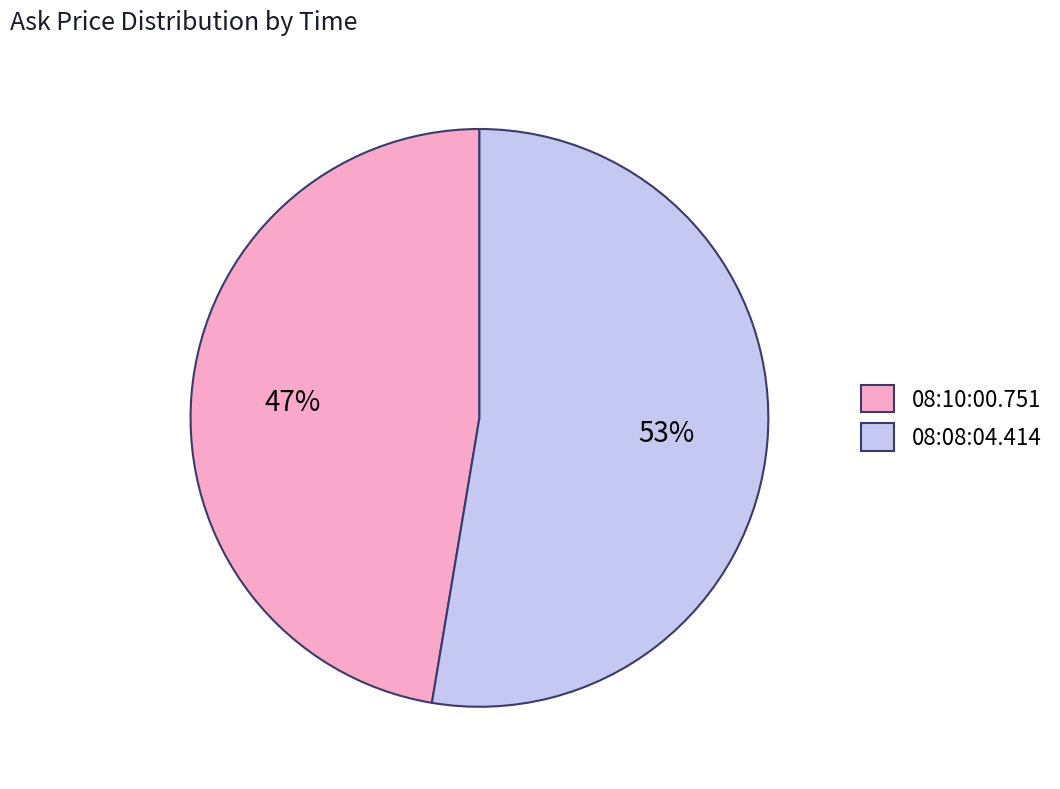

Does 08:10:00.751 represent more than half of the total?

No